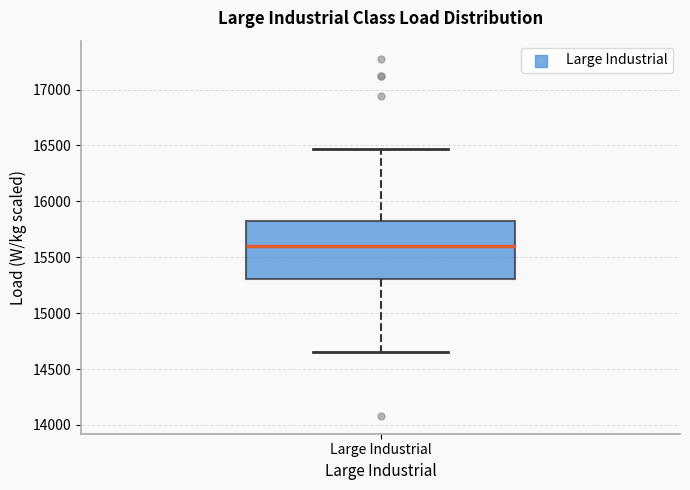

Read this box plot against the y-axis: the position of the median line, the range covered by the box, and the ends of both whiskers. The values are not printed on the chart, so give them approximately, as read against the axis.

median 15600, box 15300 to 15800, whiskers 14650 to 16450